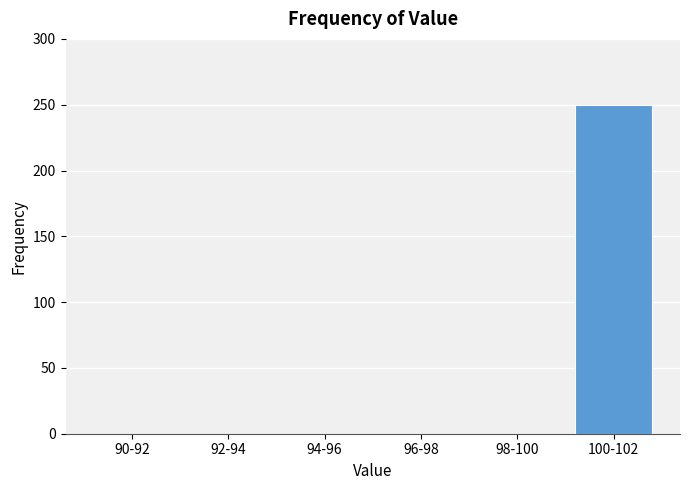

Reading left to right, extract all data points from this chart.

90-92=0	92-94=0	94-96=0	96-98=0	98-100=0	100-102=250